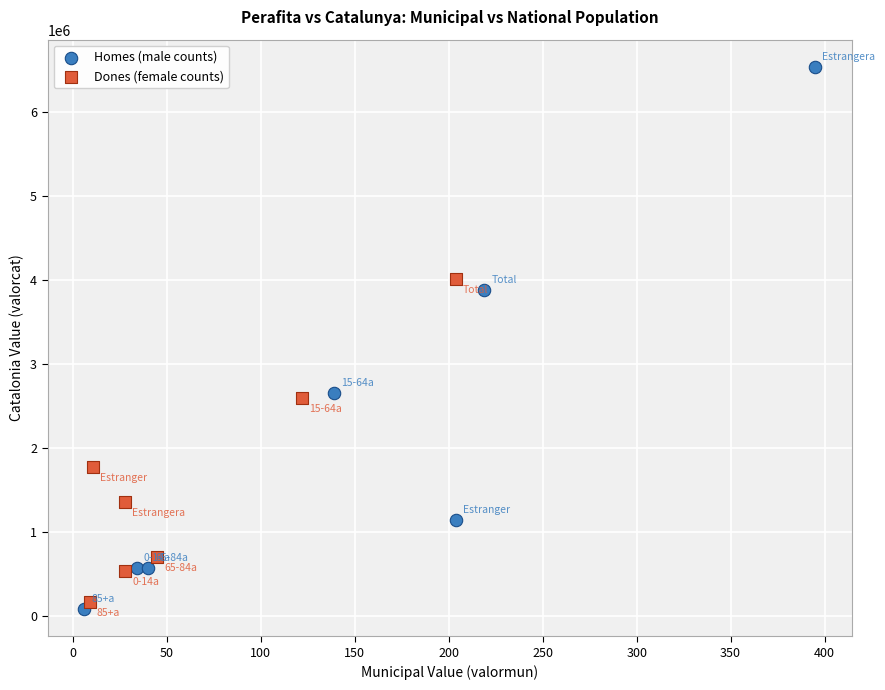

Which series contains the highest Y value?

Homes (male counts)